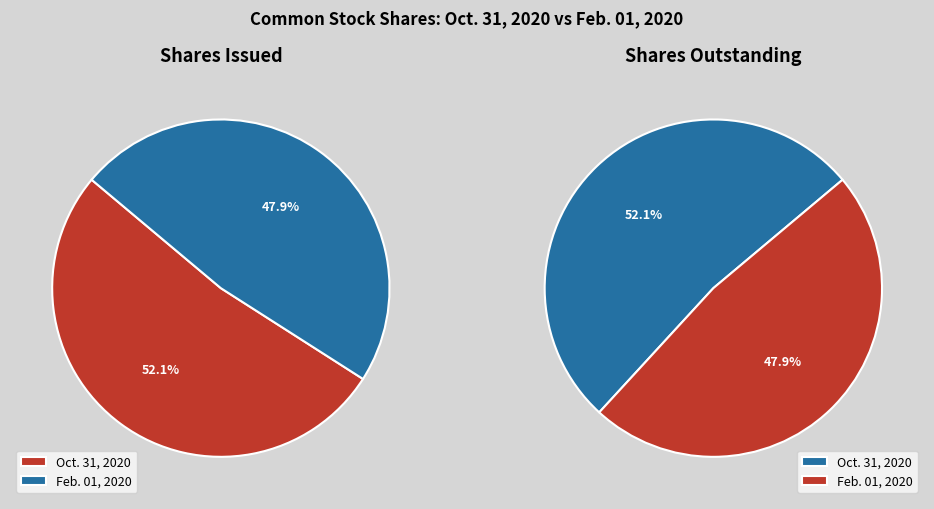

The Oct. 31, 2020 slice represents 52% of the pie. True or false?

True